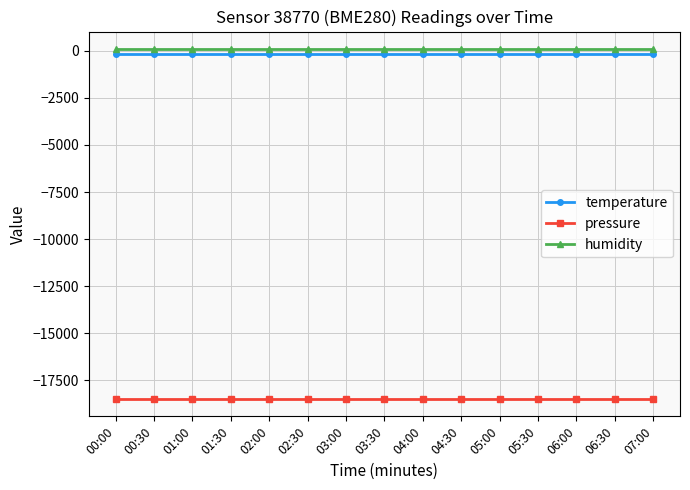

What is the average value of the temperature series?

-143.3